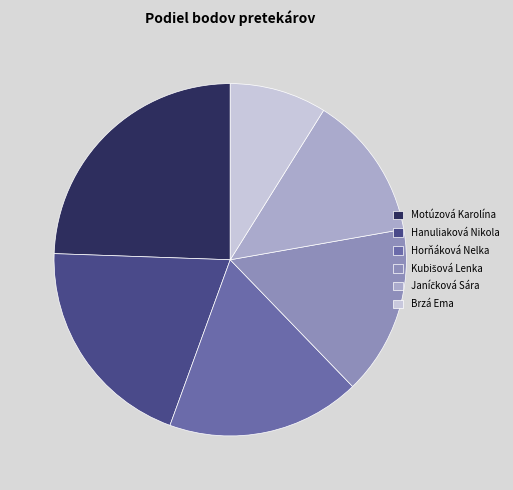

Count the number of slices in the pie.

6